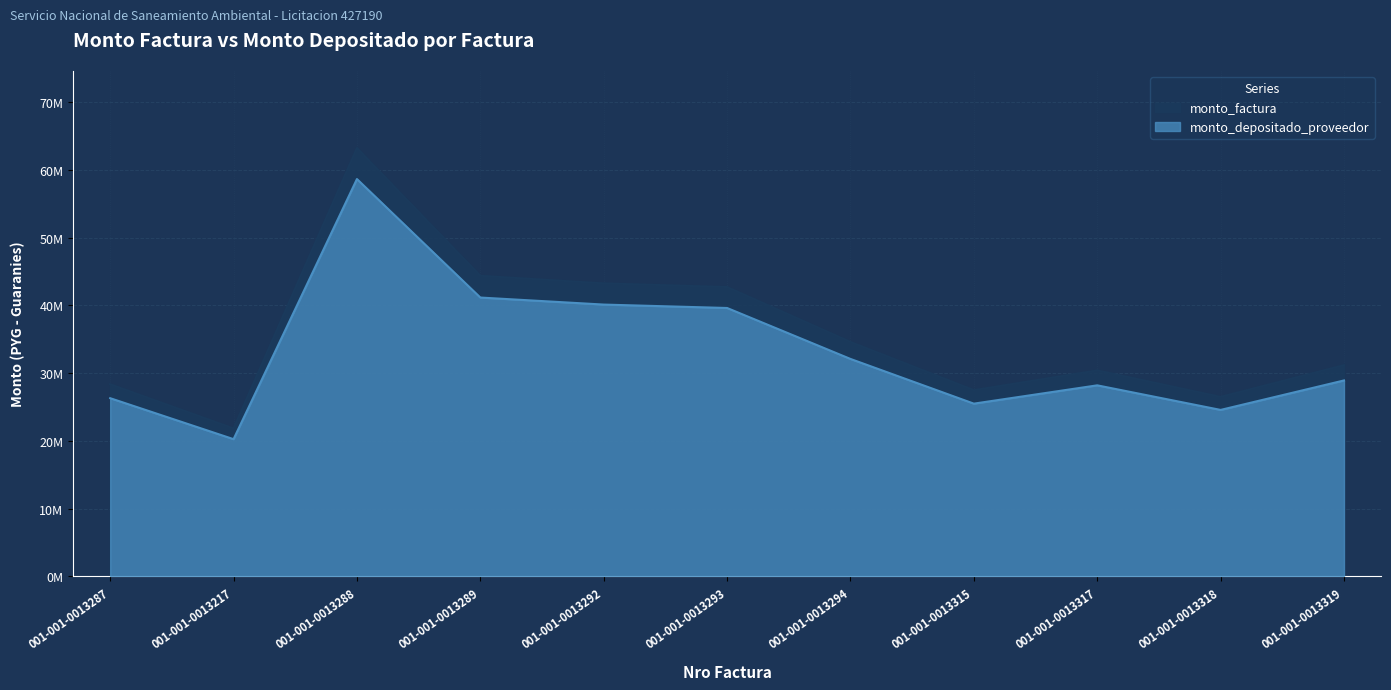

Is it true that monto_factura equals 38957433 at 001-001-0013318?

False